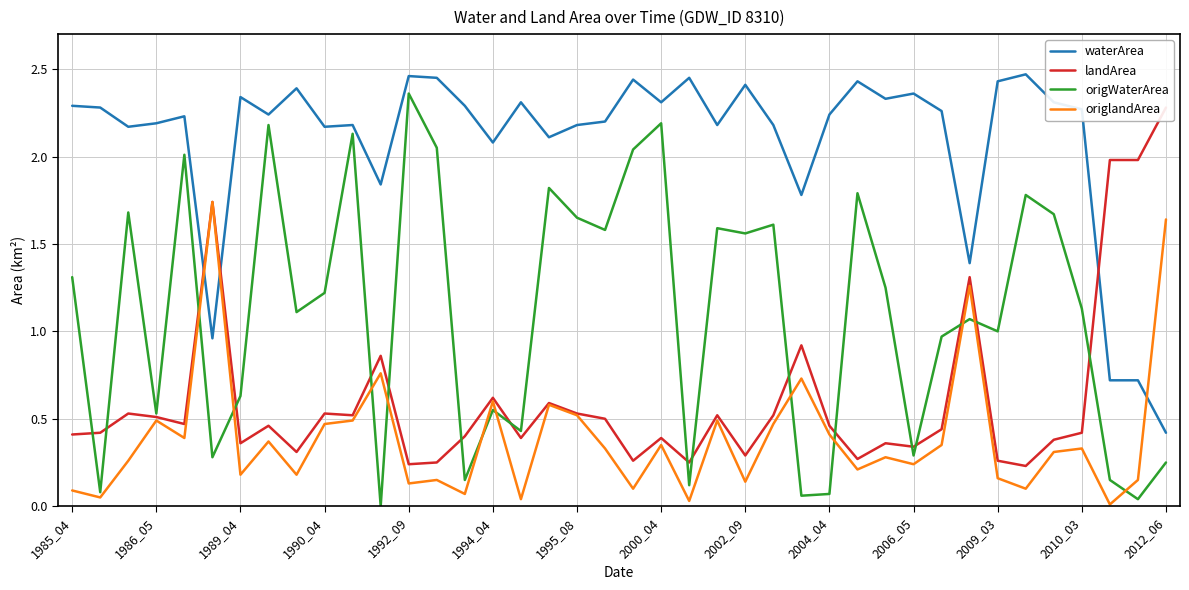

What is the label of the 40th point from the right?

1985_04